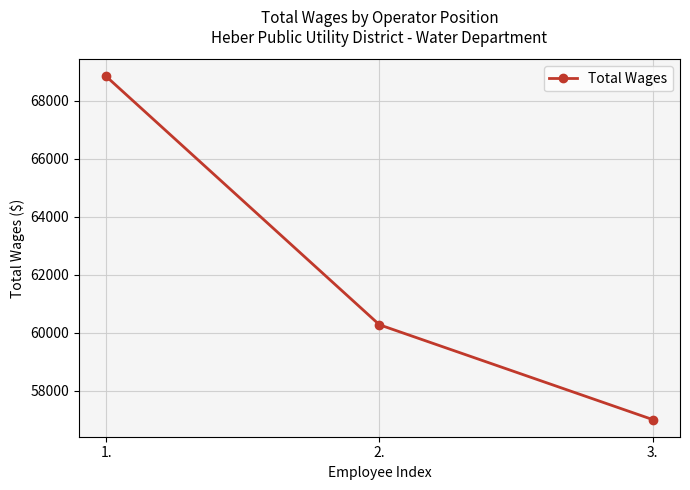

What is the change in value from 2. to 3.?

-3268